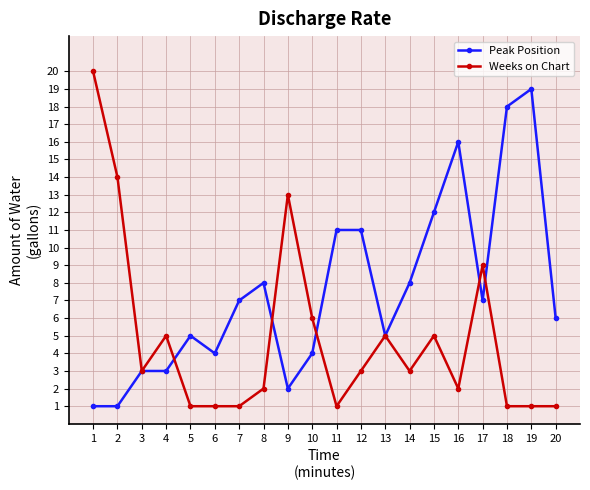

Is it true that Peak Position equals 12 at 17?

False